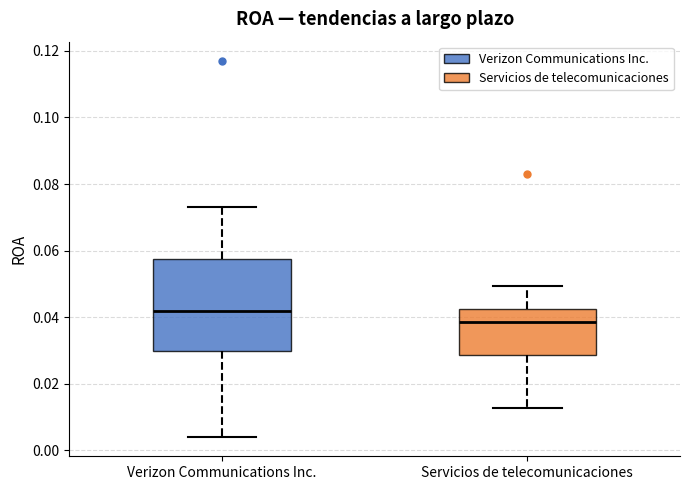

Where does the median line of the box for Verizon Communications Inc. sit on the y-axis? The values are not printed on the chart, so give them approximately, as read against the axis.

0.042